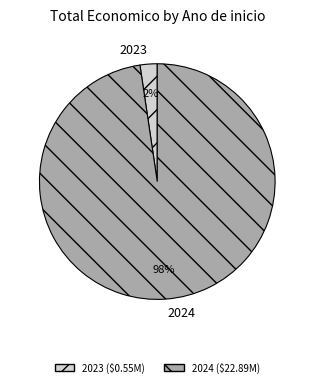

Is the sum of 2023 and 2024 greater than half?

Yes